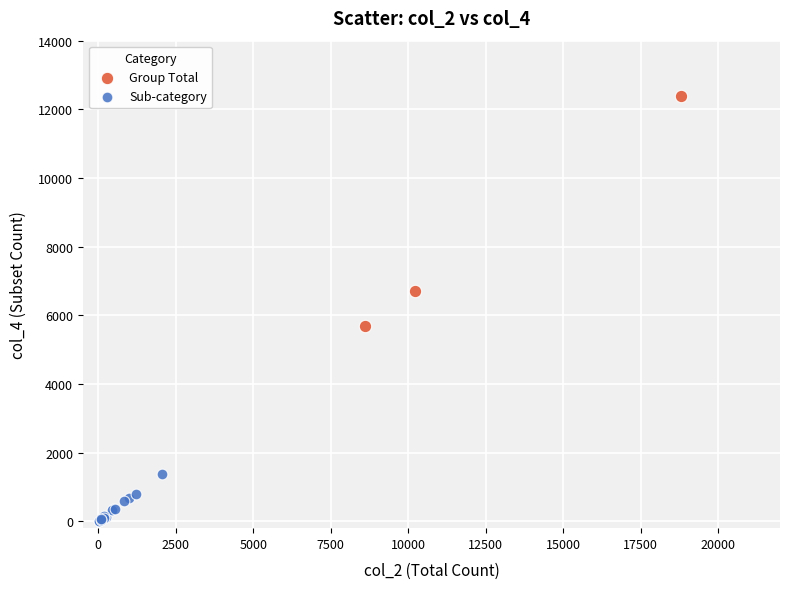

Which series has the largest Y range (max minus min)?

Group Total